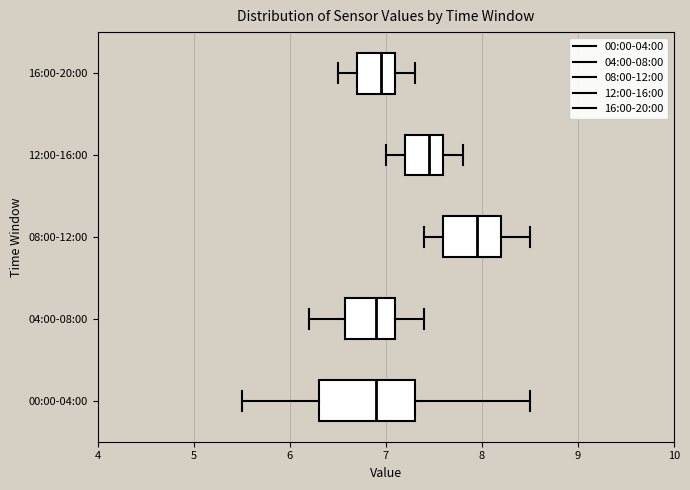

Reading bottom to top, read every box against the x-axis: the position of its median line, the range the box covers, and the ends of its whiskers. The values are not printed on the chart, so give them approximately, as read against the axis.

00:00-04:00: median 6.9, box 6.3 to 7.3, whiskers 5.5 to 8.5
04:00-08:00: median 6.9, box 6.6 to 7.1, whiskers 6.2 to 7.4
08:00-12:00: median 8.0, box 7.6 to 8.2, whiskers 7.4 to 8.5
12:00-16:00: median 7.5, box 7.2 to 7.6, whiskers 7.0 to 7.8
16:00-20:00: median 7.0, box 6.7 to 7.1, whiskers 6.5 to 7.3